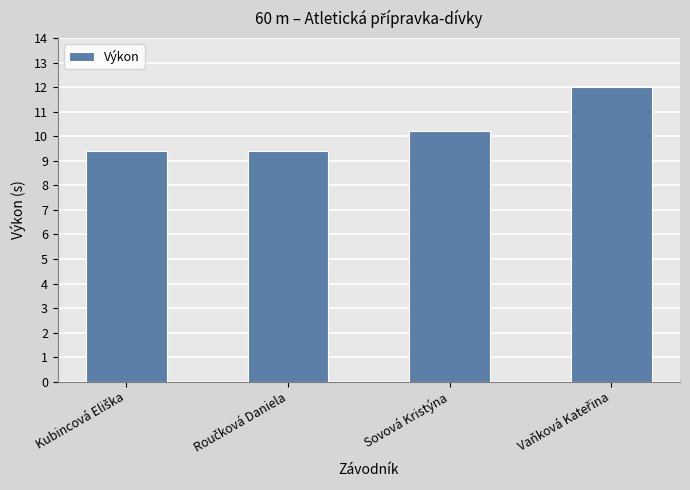

What is the difference between the maximum and second lowest values?

2.6